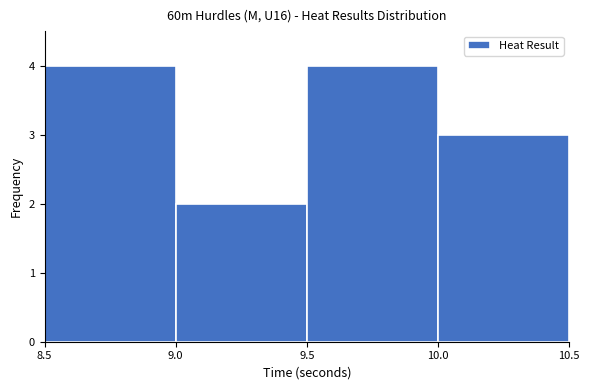

Reading left to right, list every bar in this chart as the range it spans on the x-axis followed by its height. The values are not printed on the chart, so give them approximately, as read against the axis.

8.5 to 9.0: 4
9.0 to 9.5: 2
9.5 to 10.0: 4
10.0 to 10.5: 3